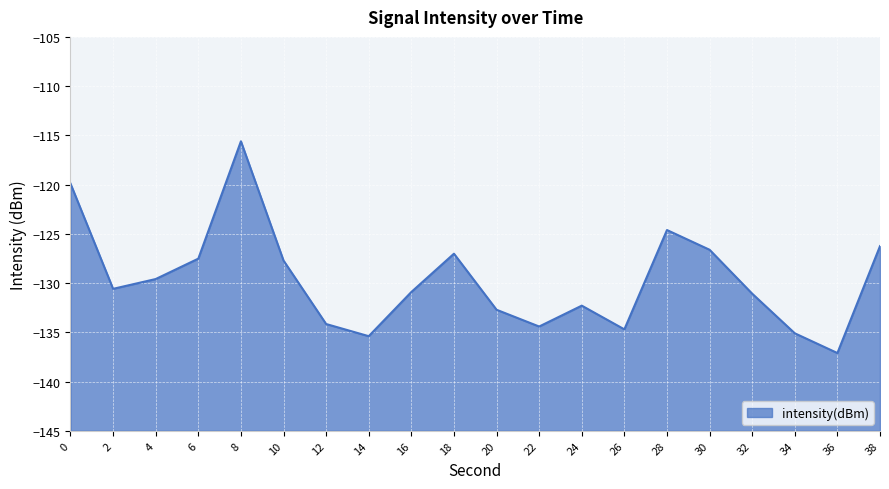

Reading left to right, what are all the values shown in this chart?

-119.9	-130.6	-129.6	-127.5	-115.6	-127.7	-134.2	-135.4	-130.9	-127.0	-132.7	-134.4	-132.3	-134.7	-124.6	-126.6	-131.1	-135.1	-137.1	-126.2